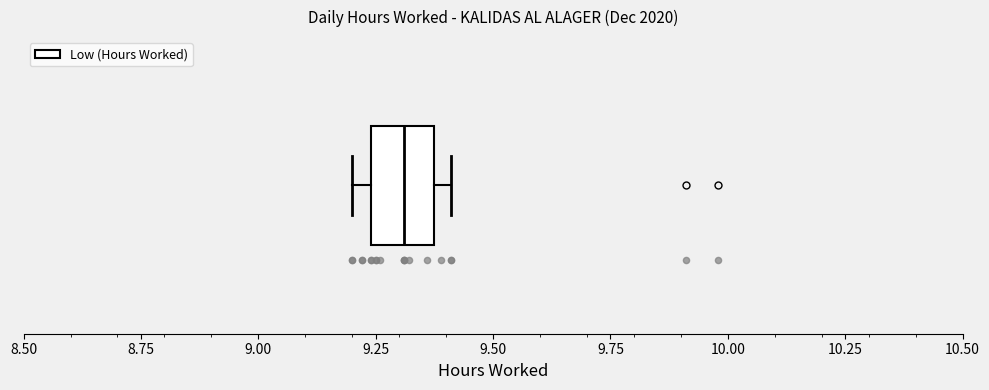

Read this box plot against the x-axis: the position of the median line, the range covered by the box, and the ends of both whiskers. The values are not printed on the chart, so give them approximately, as read against the axis.

median 9.30, box 9.25 to 9.40, whiskers 9.20 to 9.40 (just right of the box's right edge)